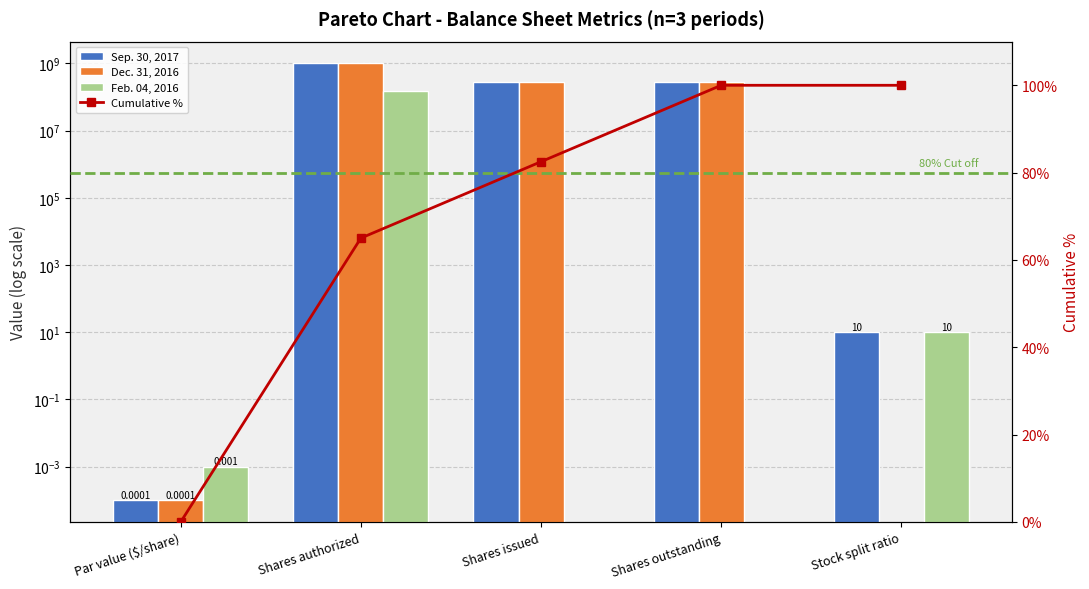

List the series in order of their peak value, lowest first.

Cumulative %, Feb. 04, 2016, Sep. 30, 2017, Dec. 31, 2016